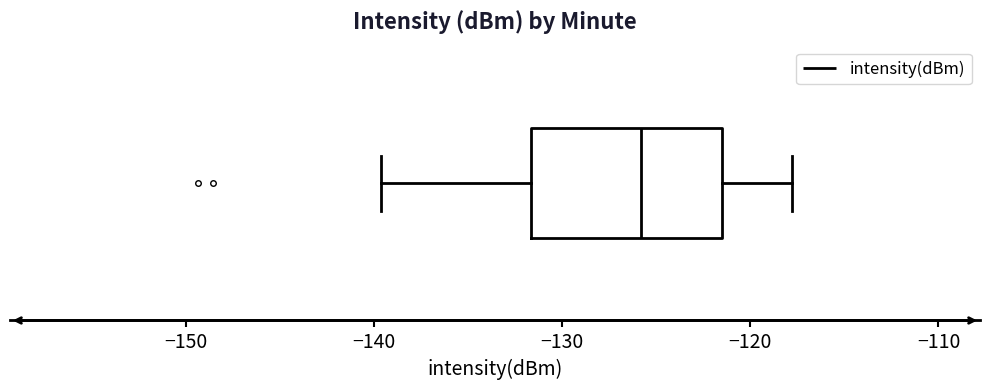

Read this box plot against the x-axis: the position of the median line, the range covered by the box, and the ends of both whiskers. The values are not printed on the chart, so give them approximately, as read against the axis.

median -126, box -132 to -121, whiskers -140 to -118